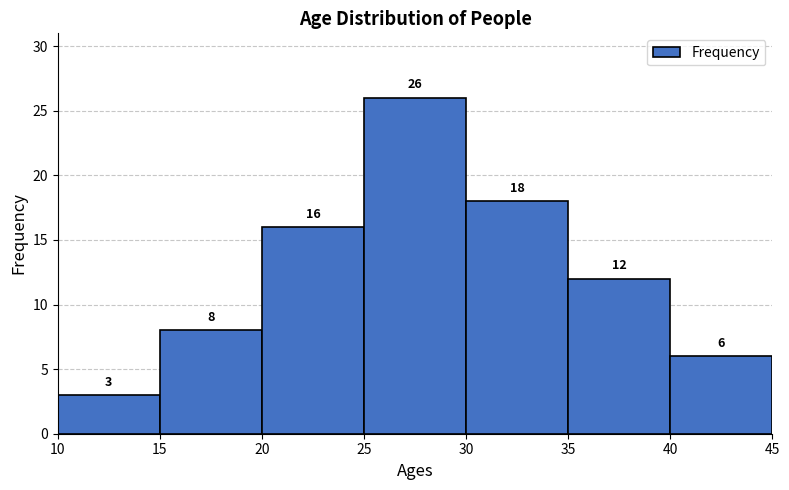

Reading left to right, transcribe this chart: for each bar, give the range it covers on the x-axis and its height.

10 to 15: 3
15 to 20: 8
20 to 25: 16
25 to 30: 26
30 to 35: 18
35 to 40: 12
40 to 45: 6